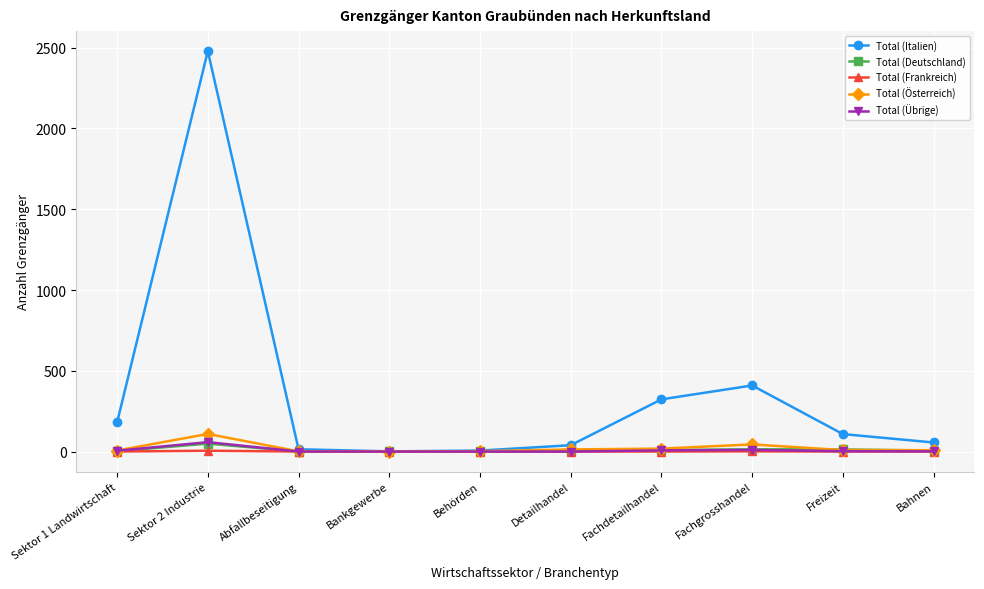

Does the chart have visible grid lines?

Yes